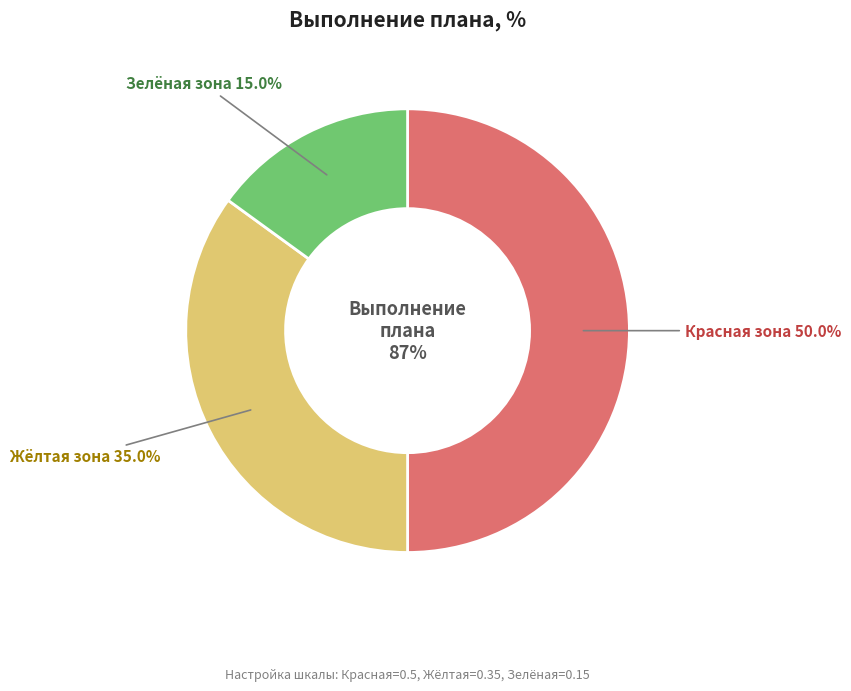

Does Красная зона account for over 50% of the chart?

No